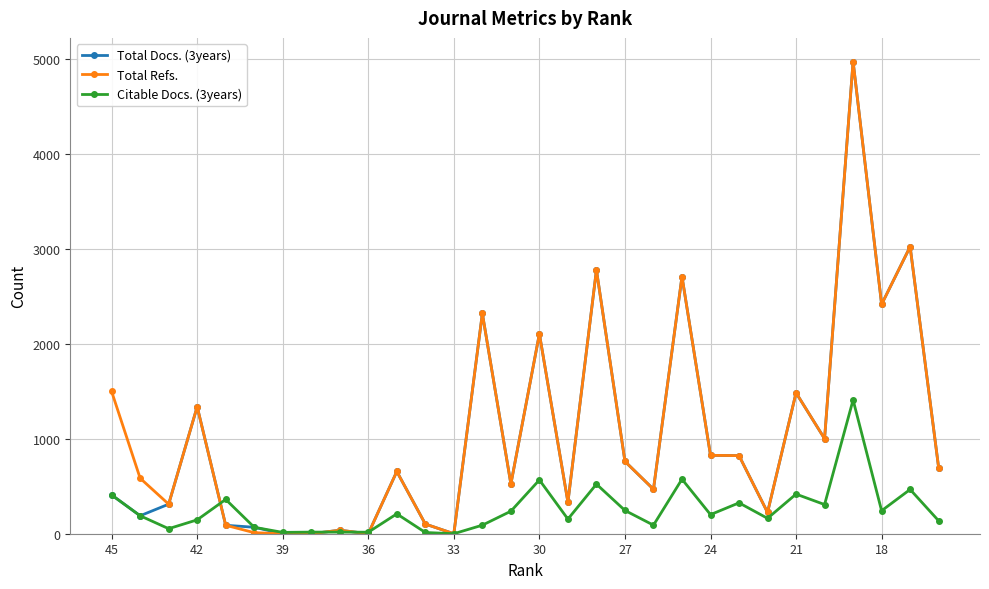

True or false: Citable Docs. (3years) has more than 1 interior local peaks.

True